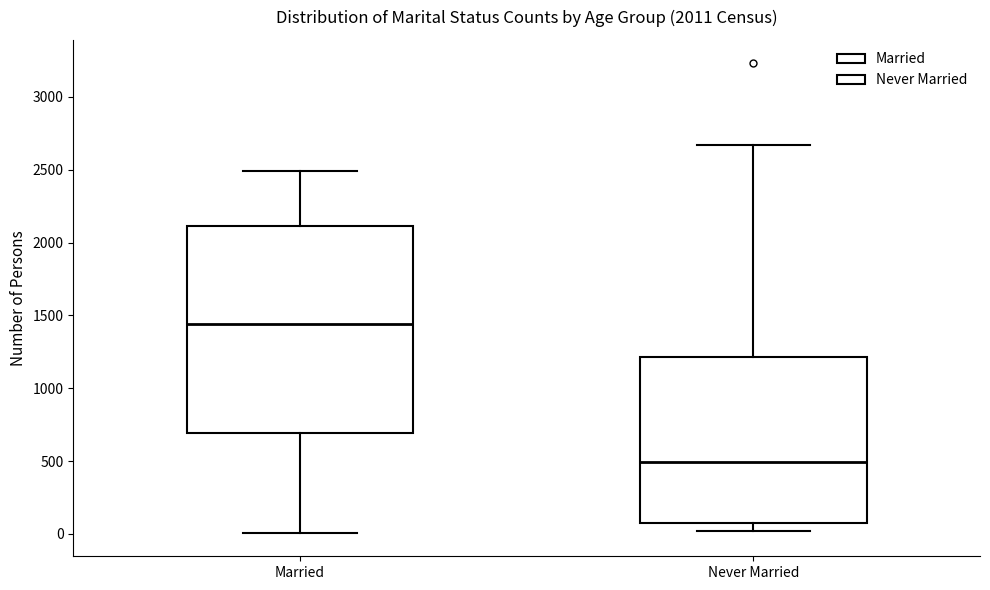

Which box is the tallest, from its lower edge to its upper edge?

Married